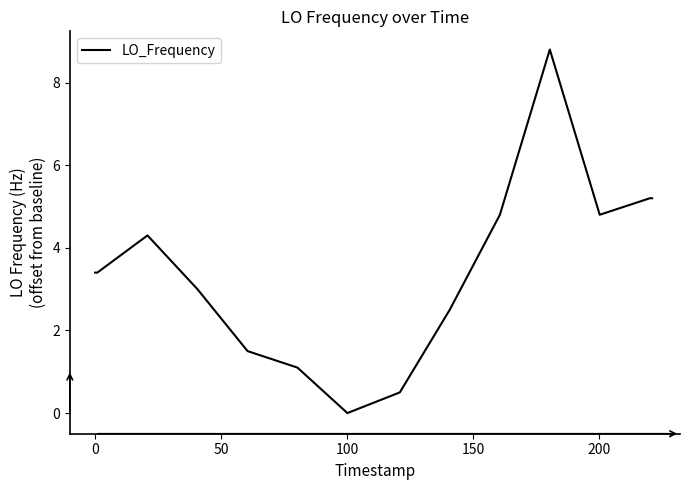

What is the difference between the maximum and minimum values?

8.8